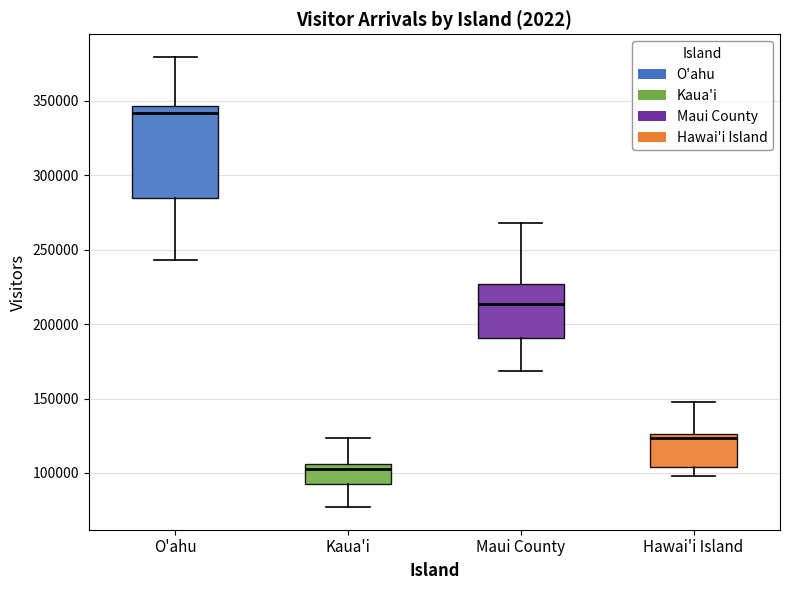

Which box has the highest median line?

O'ahu